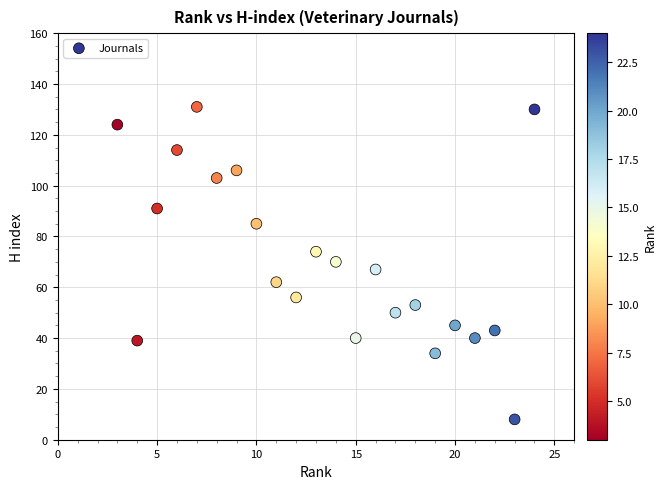

What is the range of X values (max minus min)?

21